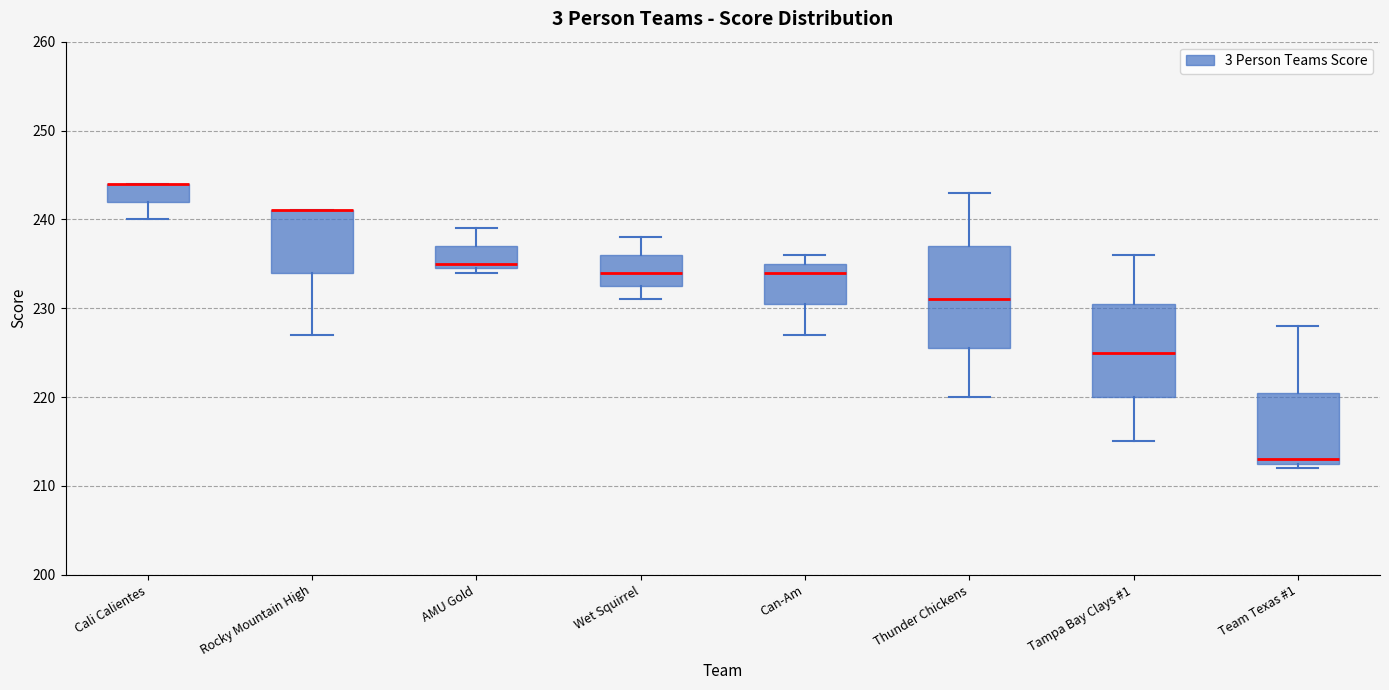

Reading left to right, read every box against the y-axis: the position of its median line, the range the box covers, and the ends of its whiskers. The values are not printed on the chart, so give them approximately, as read against the axis.

Cali Calientes: median 244 (drawn on the box's upper edge), box 242 to 244, whiskers 240 to 244
Rocky Mountain High: median 241 (drawn on the box's upper edge), box 234 to 241, whiskers 227 to 241
AMU Gold: median 235 (just above the box's lower edge), box 235 to 237, whiskers 234 to 239
Wet Squirrel: median 234, box 233 to 236, whiskers 231 to 238
Can-Am: median 234, box 231 to 235, whiskers 227 to 236
Thunder Chickens: median 231, box 226 to 237, whiskers 220 to 243
Tampa Bay Clays #1: median 225, box 220 to 231, whiskers 215 to 236
Team Texas #1: median 213 (just above the box's lower edge), box 213 to 221, whiskers 212 to 228